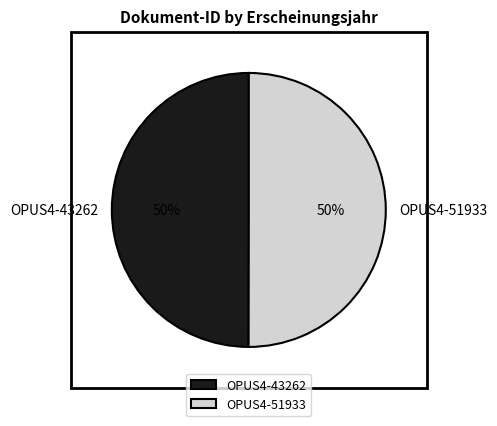

The OPUS4-43262 slice represents 50% of the pie. True or false?

True